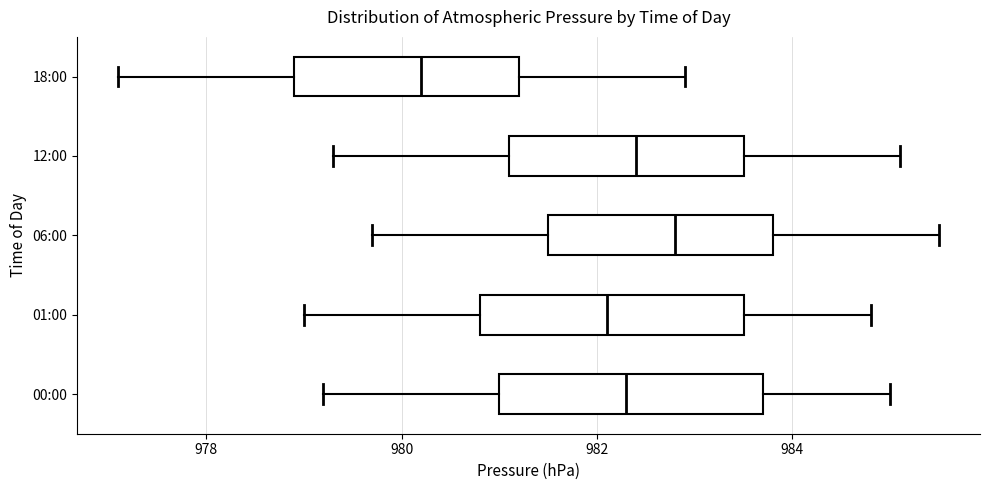

Which box has the furthest to the left median line?

18:00